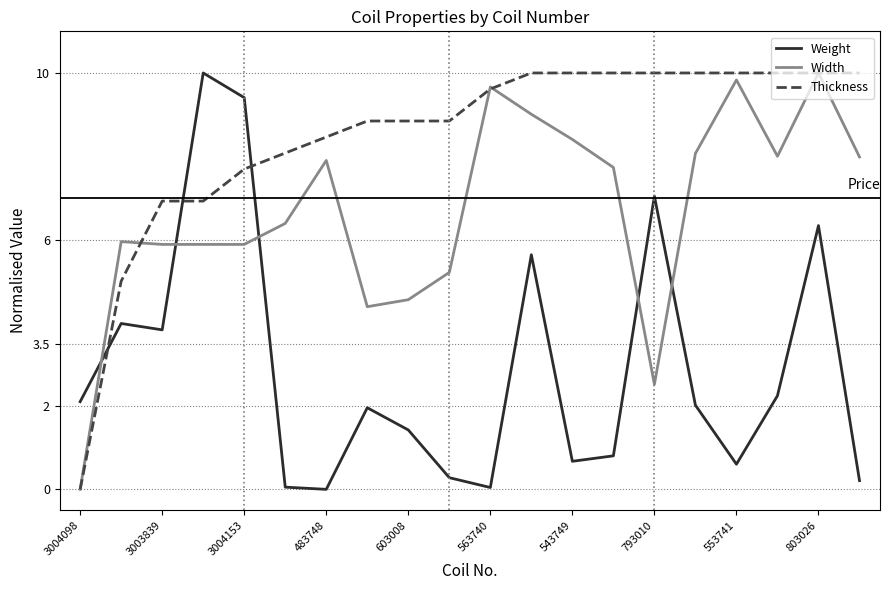

Which series has the largest total across all categories?

Thickness